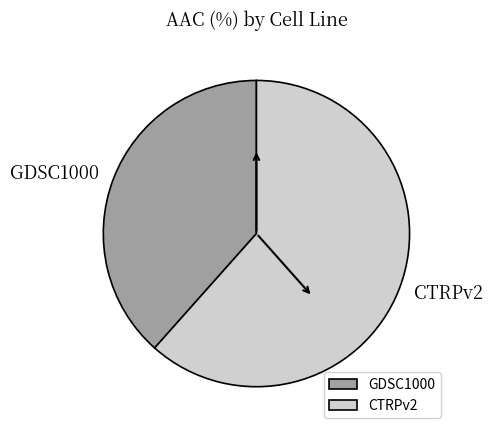

Does CTRPv2 account for over 50% of the chart?

Yes